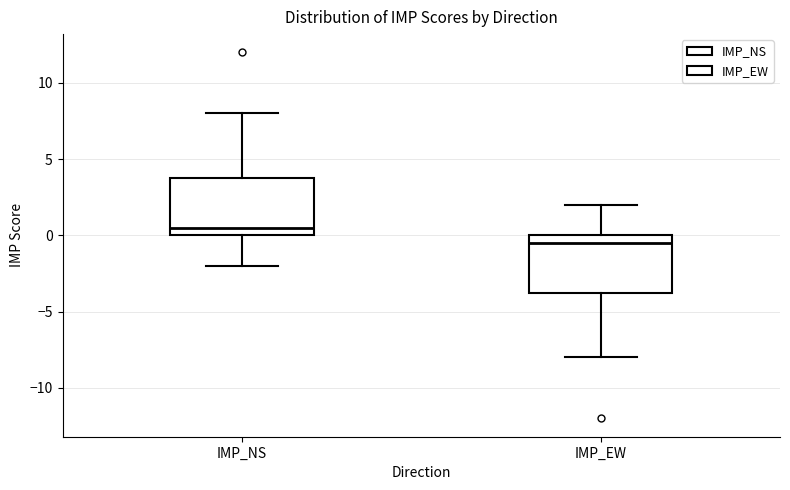

Reading left to right, transcribe this box plot: for each box, give where its median line is, the range the box spans, and where its two whiskers end, as read against the y-axis. The values are not printed on the chart, so give them approximately, as read against the axis.

IMP_NS: median 0.5, box 0.0 to 4.0, whiskers -2.0 to 8.0
IMP_EW: median -0.5, box -3.5 to 0.0, whiskers -8.0 to 2.0